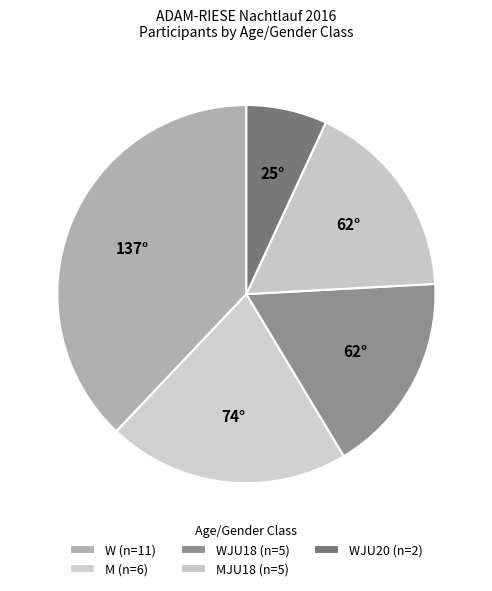

Which slice is the largest?

W